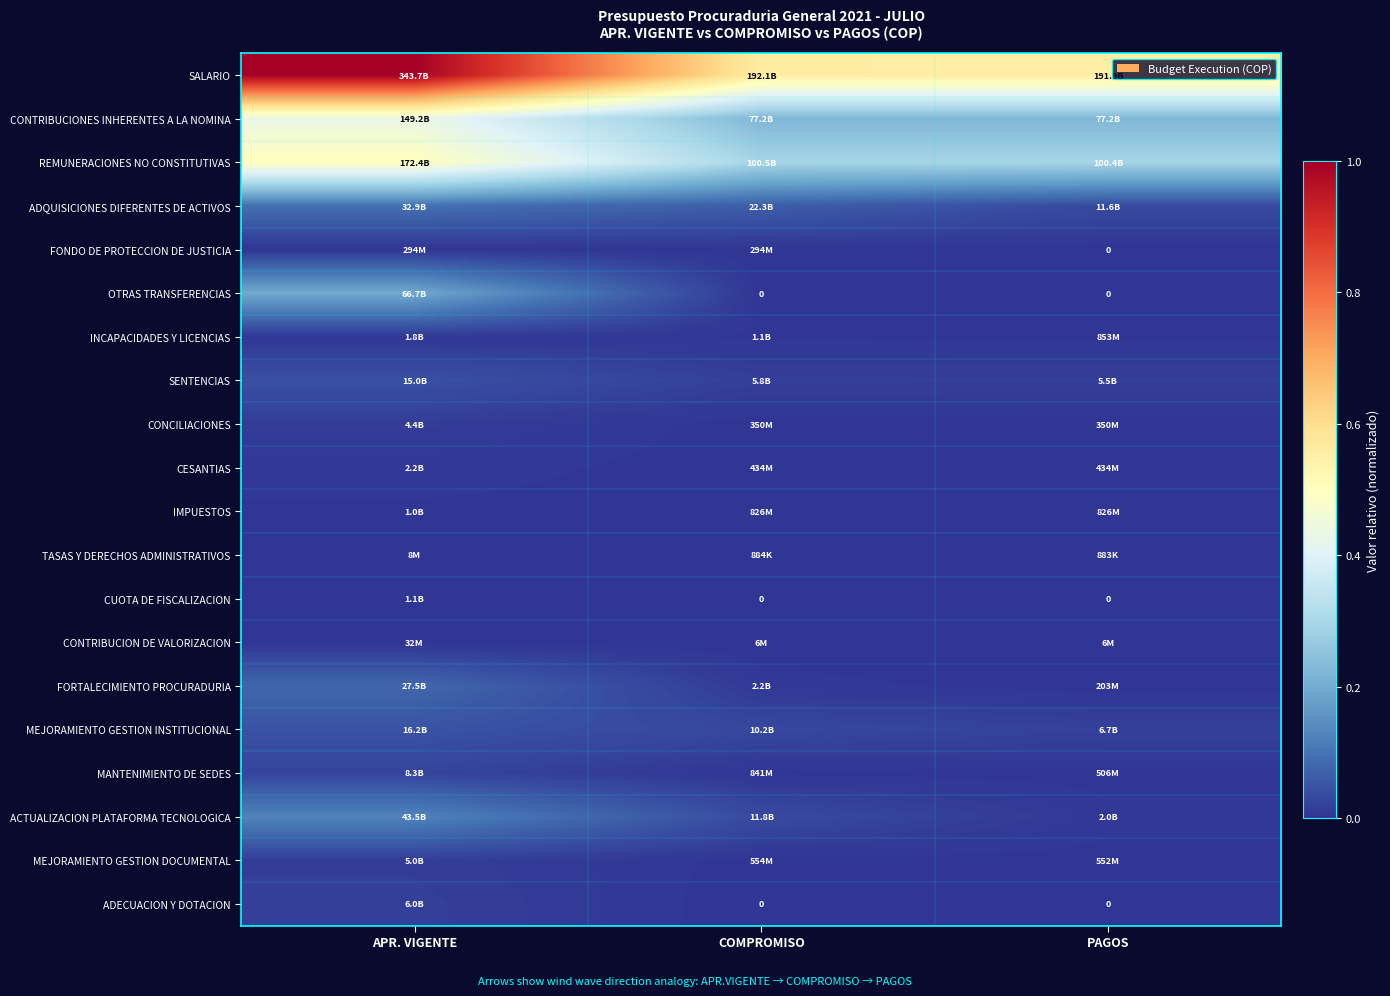

List the labels in order of SENTENCIAS value, smallest first.

PAGOS, COMPROMISO, APR. VIGENTE